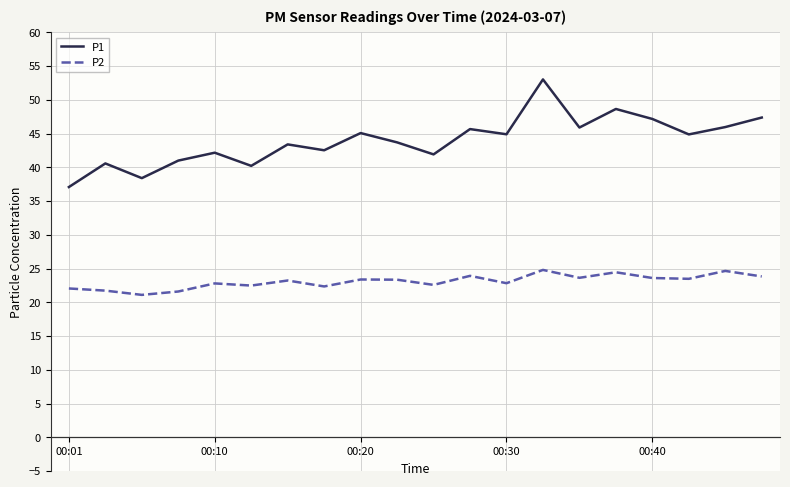

List the series in order of their overall mean, highest first.

P1, P2